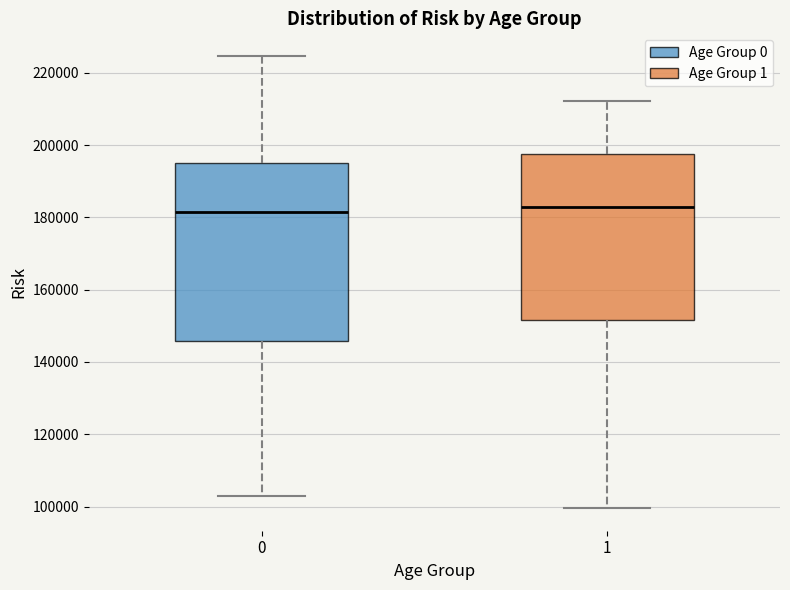

Reading left to right, read every box against the y-axis: the position of its median line, the range the box covers, and the ends of its whiskers. The values are not printed on the chart, so give them approximately, as read against the axis.

0: median 182000, box 146000 to 196000, whiskers 102000 to 224000
1: median 182000, box 152000 to 198000, whiskers 100000 to 212000